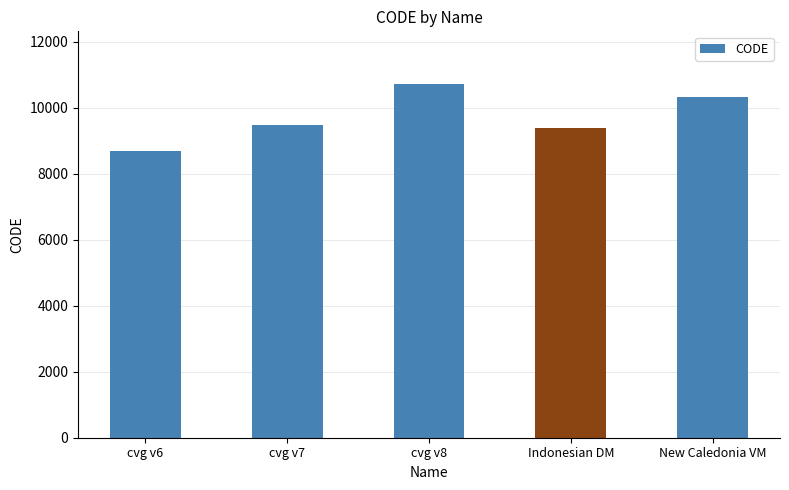

What is the difference between the maximum and minimum values?

2031